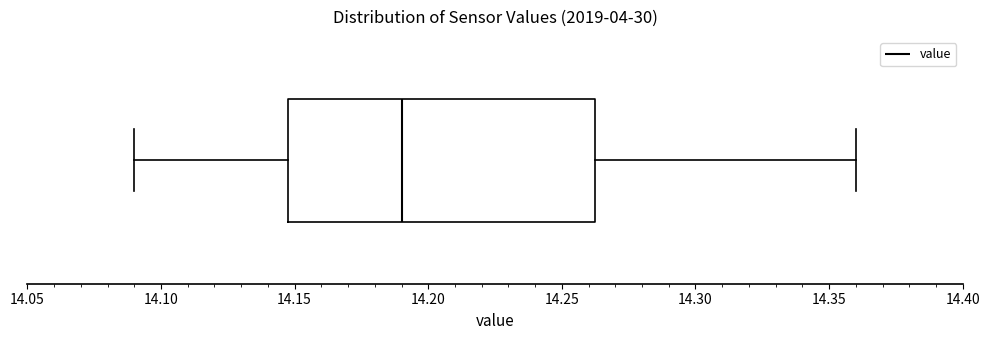

Where does the left whisker of the box end on the x-axis? The values are not printed on the chart, so give them approximately, as read against the axis.

14.090